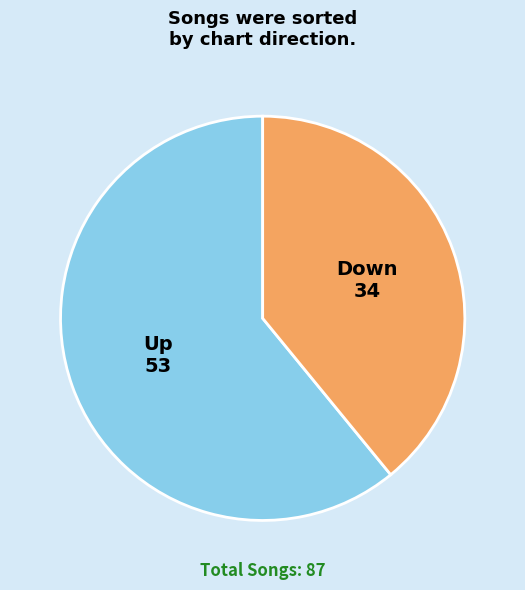

Is there a majority slice in this chart?

Yes